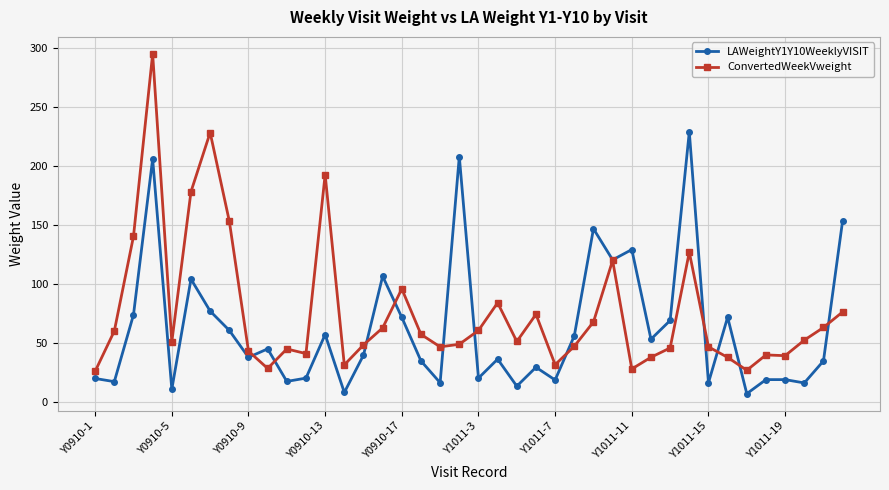

What is the value of the LAWeightY1Y10WeeklyVISIT point at the 6th from the left?

104.0